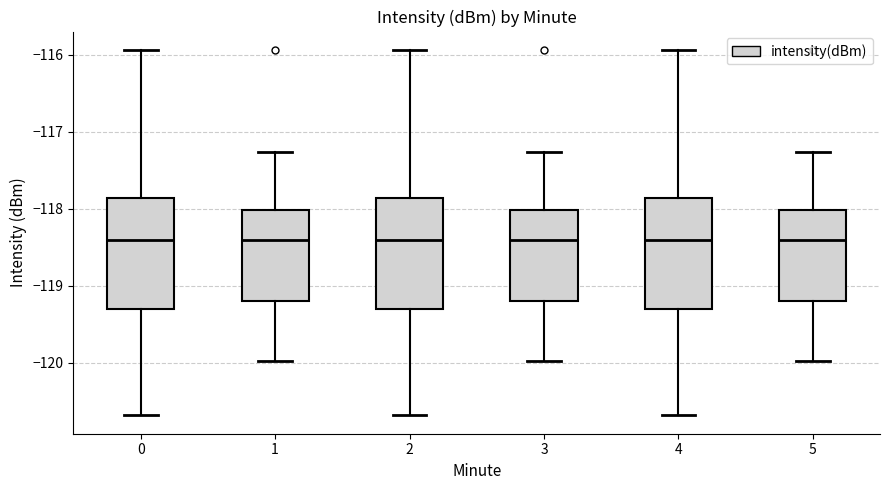

Where does the lower whisker of the box at x = 4 end on the y-axis? The values are not printed on the chart, so give them approximately, as read against the axis.

-120.7